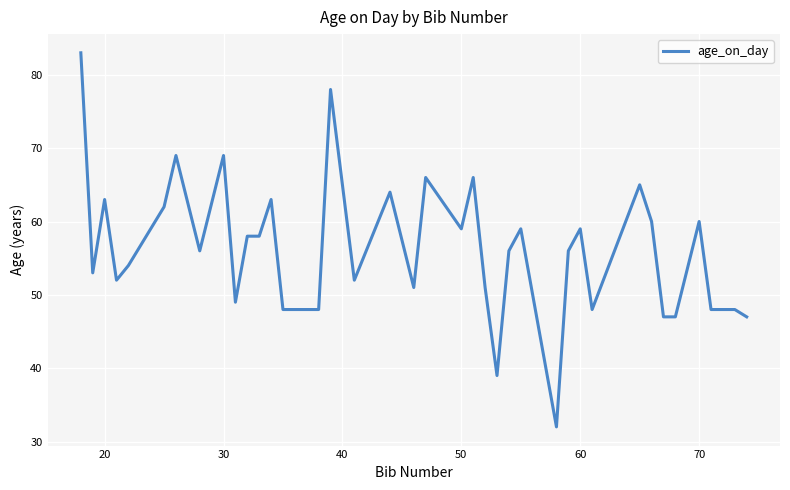

Count the number of categories in the chart.

40